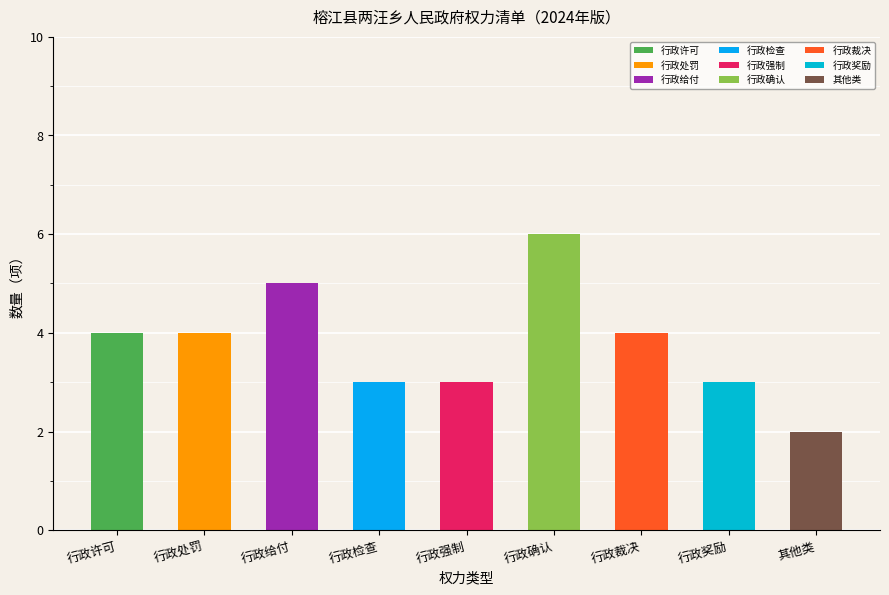

What is the label of the 7th bar from the left?

行政裁决